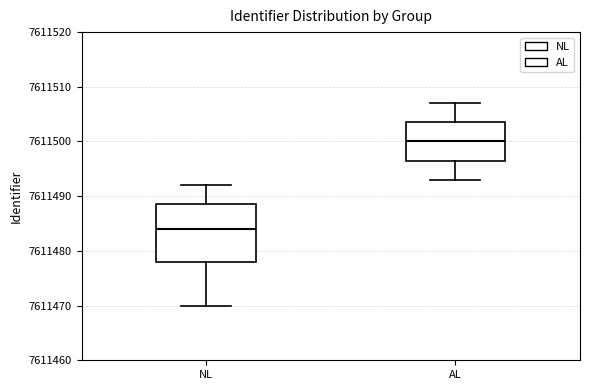

Comparing the boxes themselves (not the whiskers), which one is the tallest?

NL